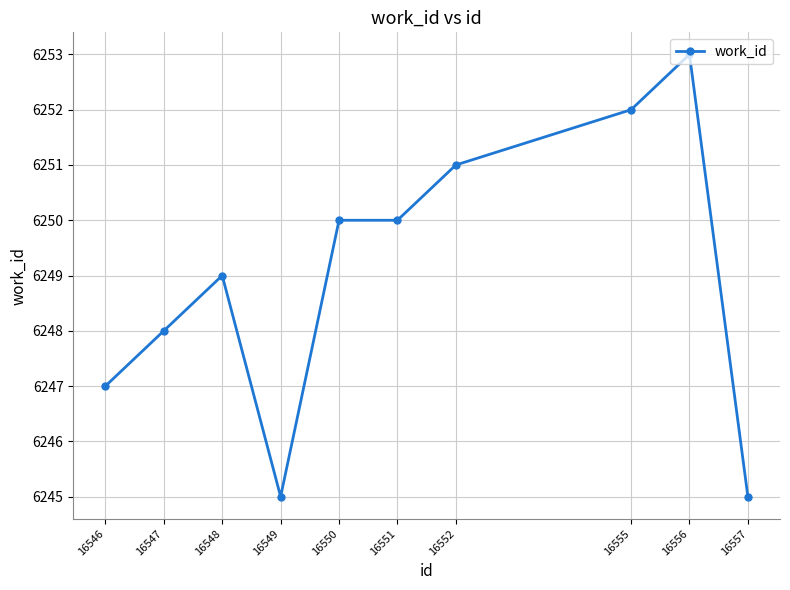

What is the difference between the second highest and second lowest values?

7